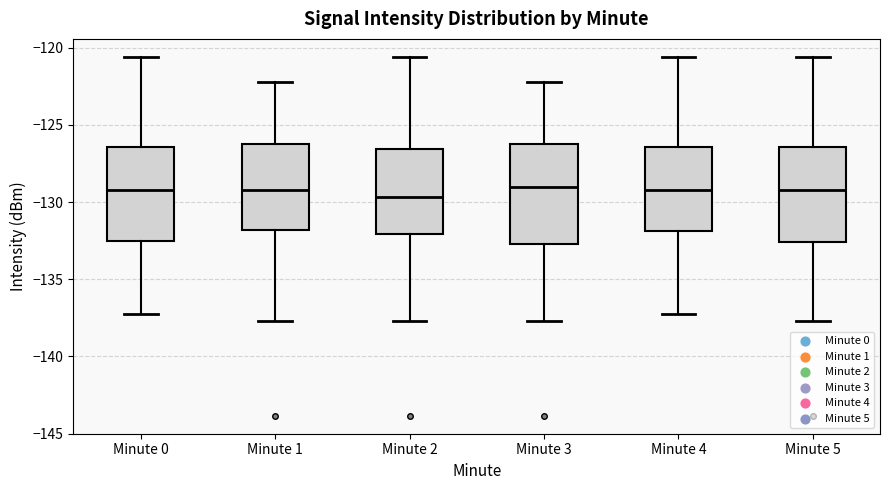

Reading left to right, read every box against the y-axis: the position of its median line, the range the box covers, and the ends of its whiskers. The values are not printed on the chart, so give them approximately, as read against the axis.

Minute 0: median -129.0, box -132.5 to -126.5, whiskers -137.0 to -120.5
Minute 1: median -129.0, box -132.0 to -126.5, whiskers -137.5 to -122.0
Minute 2: median -129.5, box -132.0 to -126.5, whiskers -137.5 to -120.5
Minute 3: median -129.0, box -132.5 to -126.5, whiskers -137.5 to -122.0
Minute 4: median -129.0, box -132.0 to -126.5, whiskers -137.0 to -120.5
Minute 5: median -129.0, box -132.5 to -126.5, whiskers -137.5 to -120.5